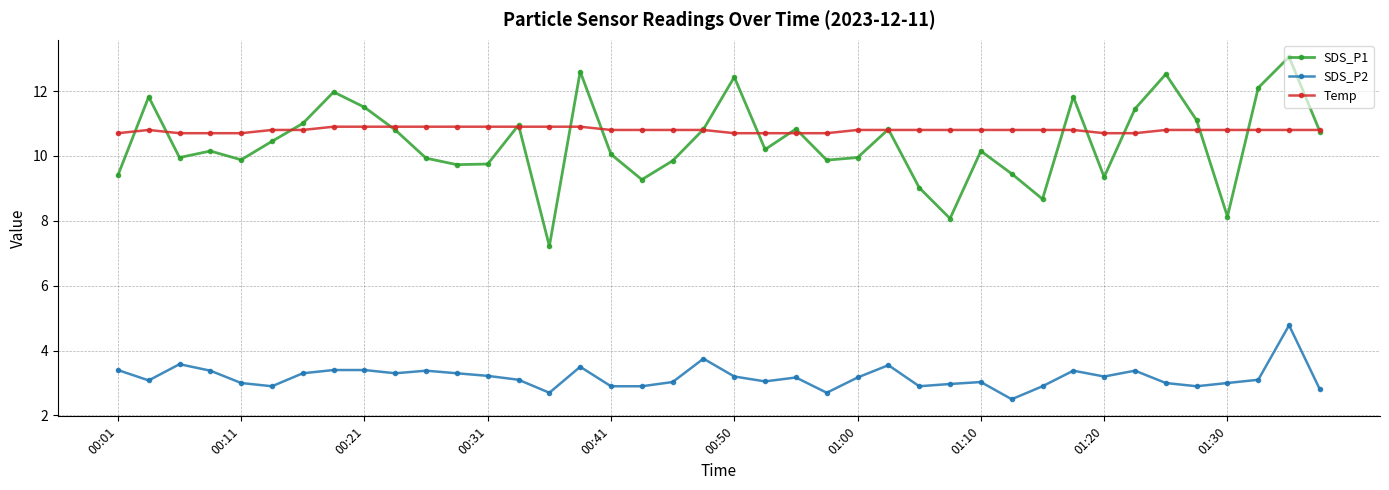

Is this an area chart (filled region under the line)?

No